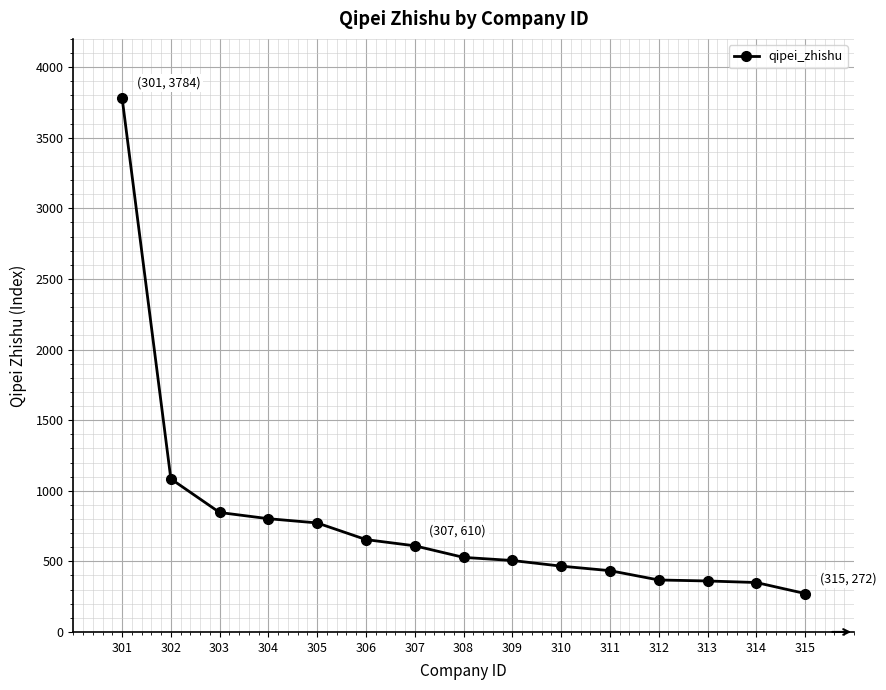

What is the approximate value at 301?

3784